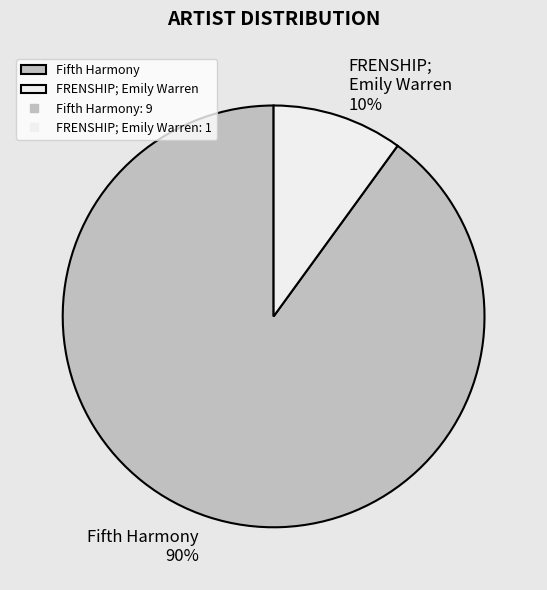

Combined, do FRENSHIP; Emily Warren and Fifth Harmony account for over 50%?

Yes